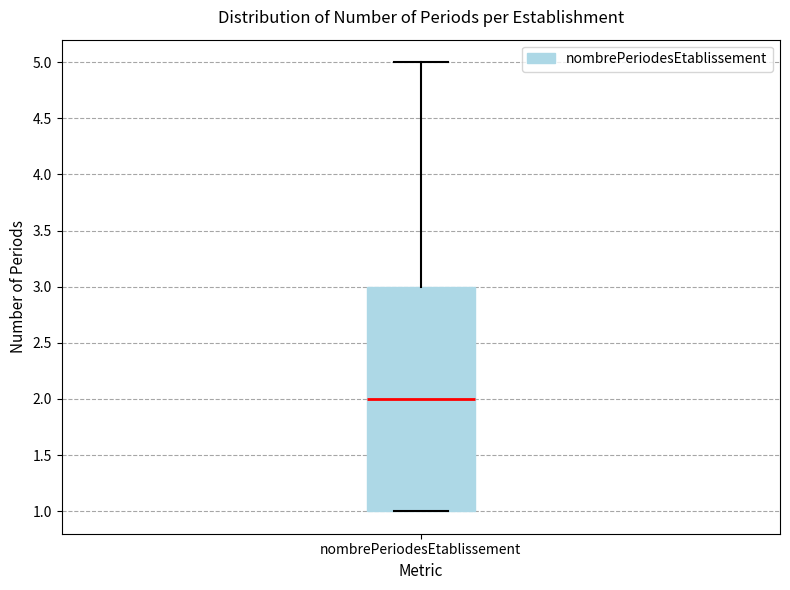

Transcribe this box plot: give where the median line is, the range the box spans, and where the two whiskers end, as read against the y-axis. The values are not printed on the chart, so give them approximately, as read against the axis.

median 2, box 1 to 3, whiskers 1 to 5